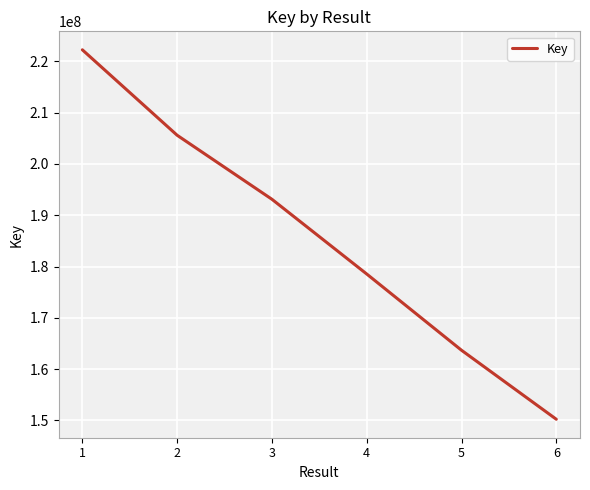

Is it true that the value at 6 is 150242227?

True